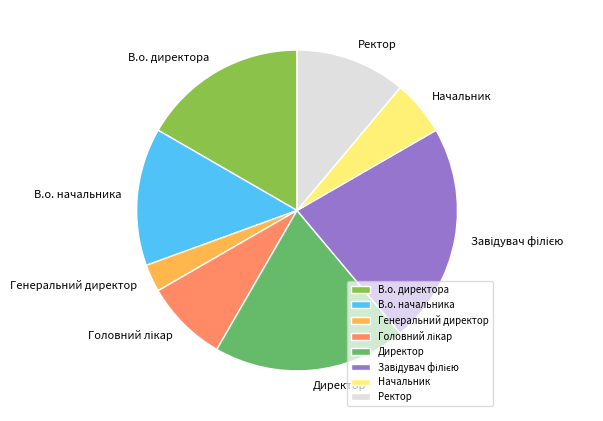

Do В.о. начальника and В.о. директора together represent more than half of the pie?

No